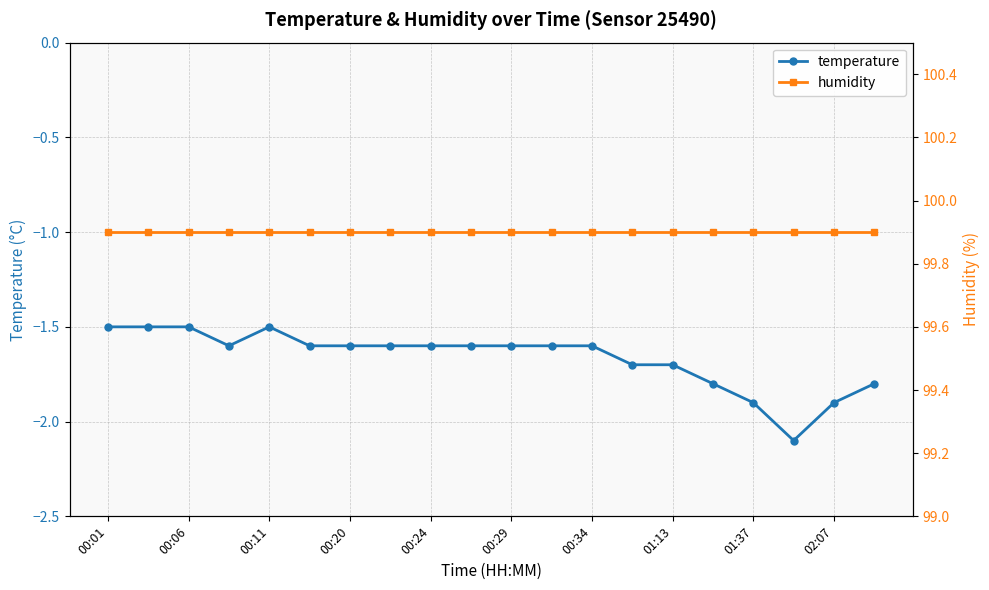

What is the value of the humidity point at the 1st from the left?

99.9